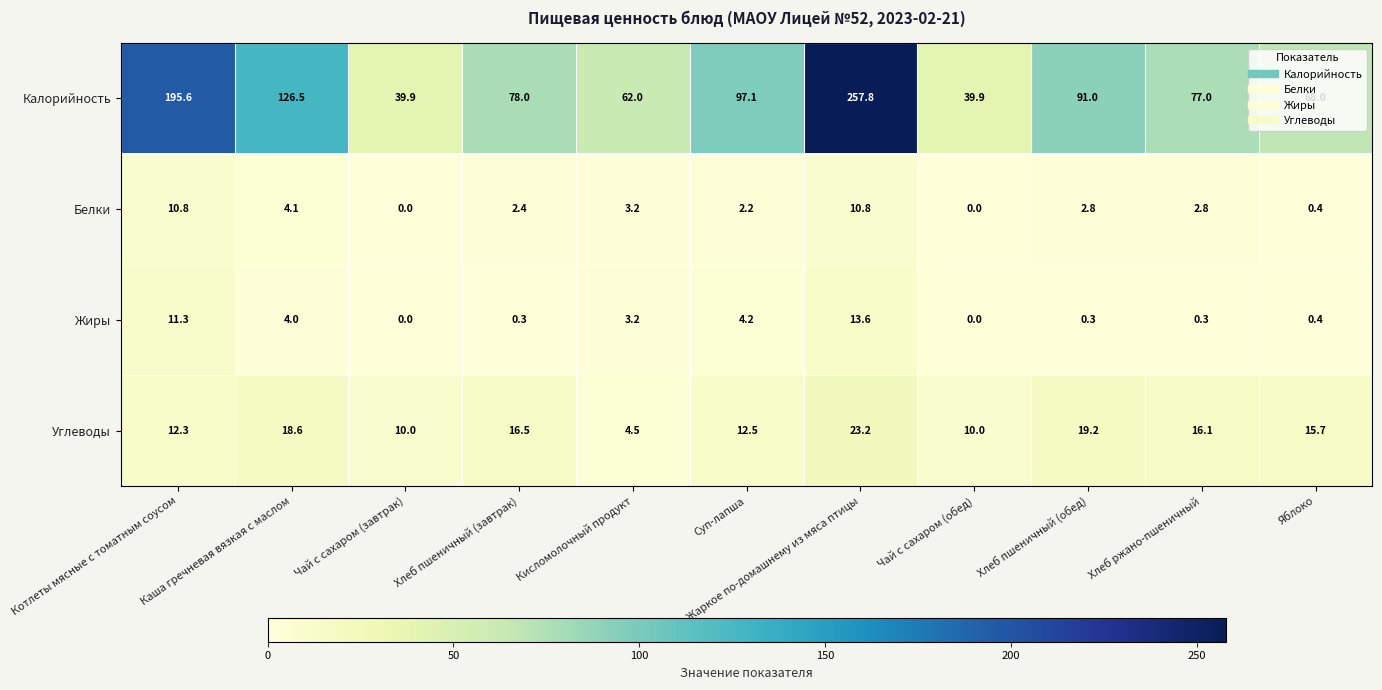

Is the value of Белки at Котлеты мясные с томатным соусом greater than the value of Углеводы at Жаркое по-домашнему из мяса птицы?

No